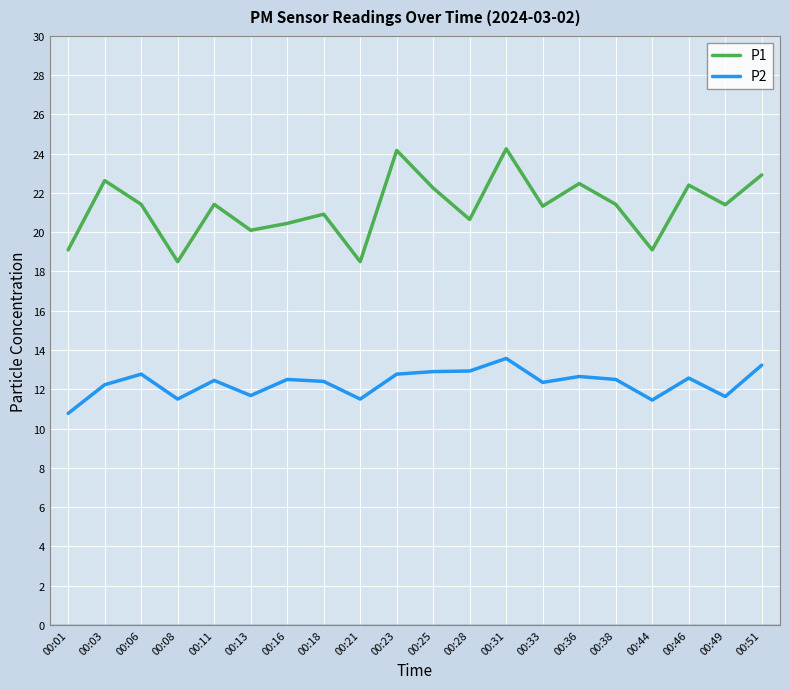

Rank the series by their average value, from highest to lowest.

P1, P2